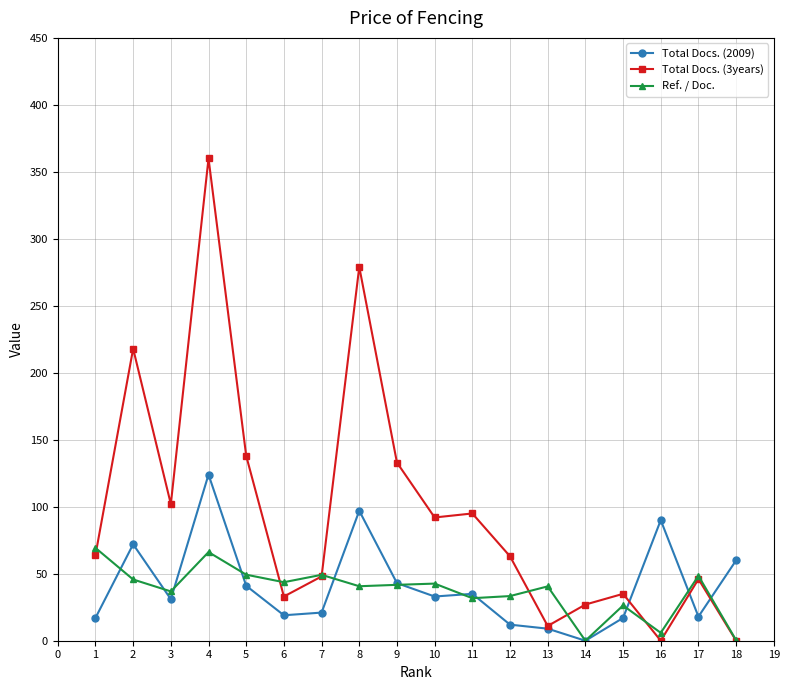

True or false: Ref. / Doc. and Total Docs. (3years) intersect in this chart.

True